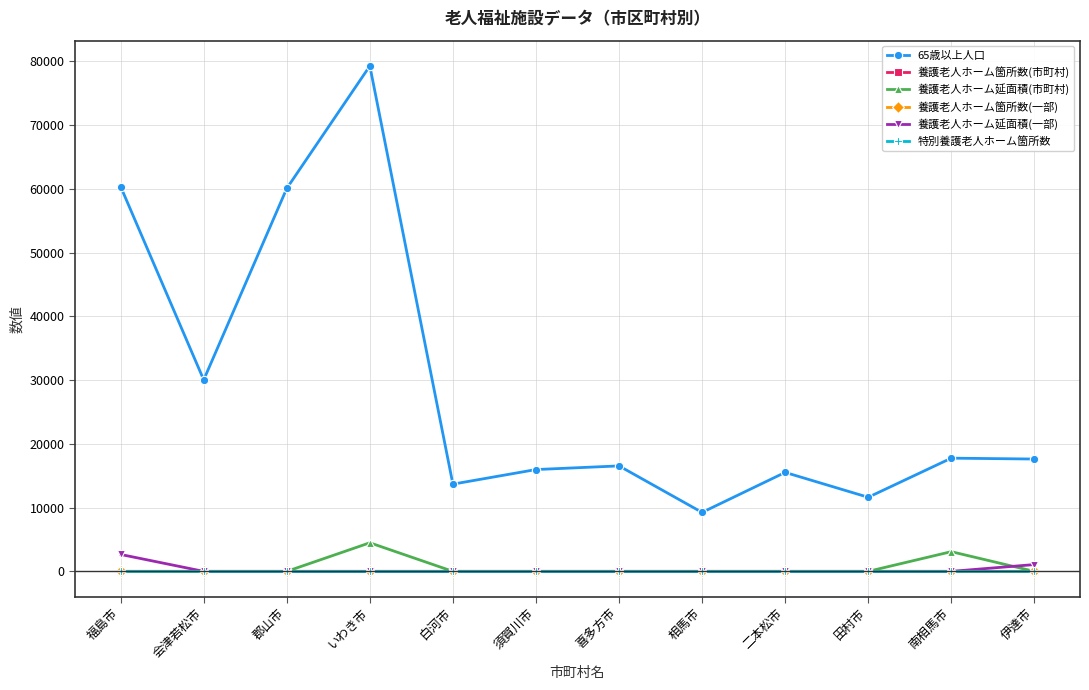

What are all the series names shown in the legend?

65歳以上人口, 養護老人ホーム箇所数(市町村), 養護老人ホーム延面積(市町村), 養護老人ホーム箇所数(一部), 養護老人ホーム延面積(一部), 特別養護老人ホーム箇所数